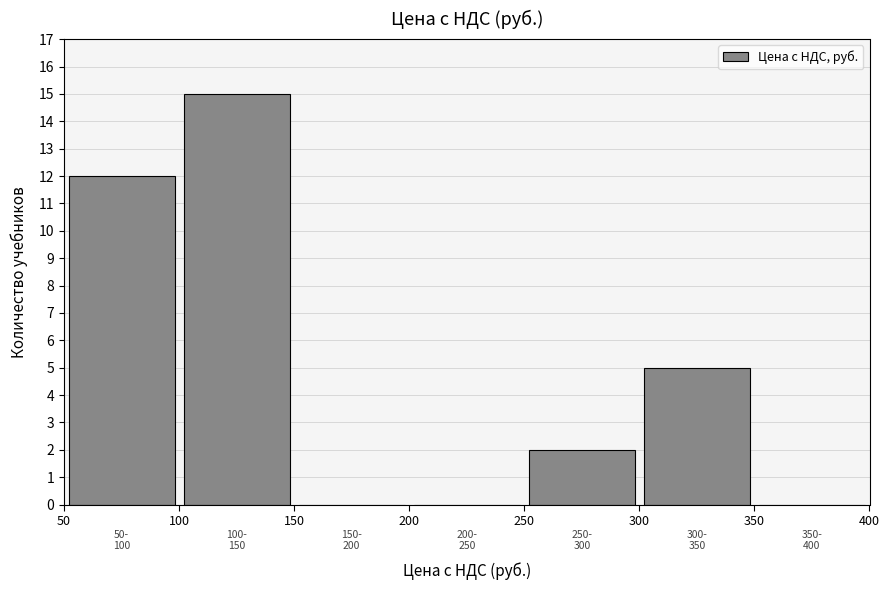

Reading left to right, transcribe this chart: for each bar, give the range it covers on the x-axis and its height. The values are not printed on the chart, so give them approximately, as read against the axis.

50 to 100: 12
100 to 150: 15
150 to 200: 0
200 to 250: 0
250 to 300: 2
300 to 350: 5
350 to 400: 0